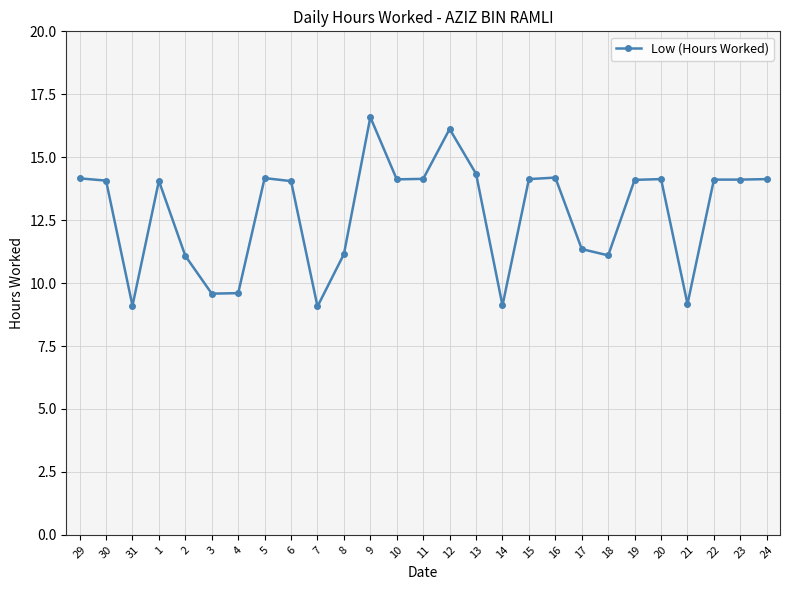

True or false: the data has more than 2 interior local peaks.

True